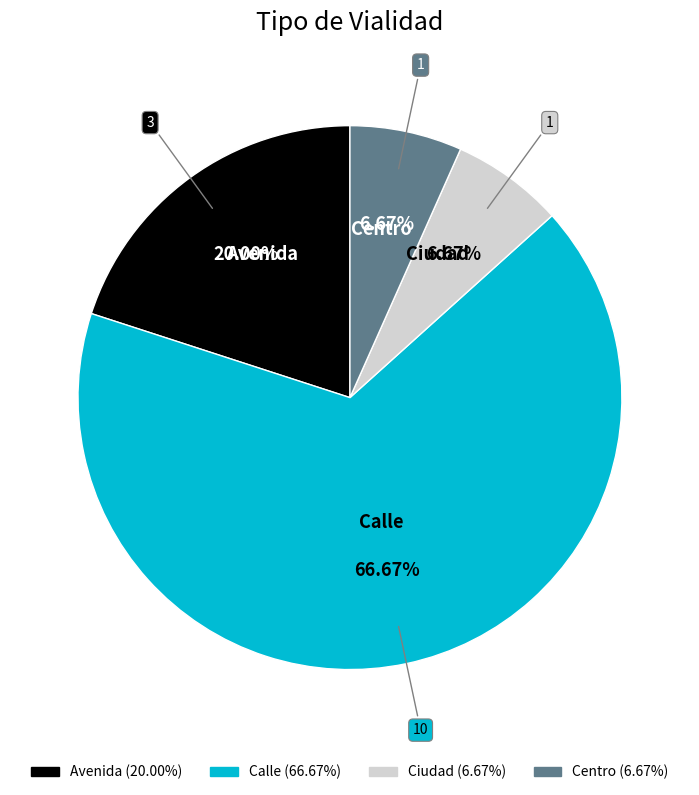

To the nearest percent, what is the difference between the Avenida and Centro slice percentages?

13%